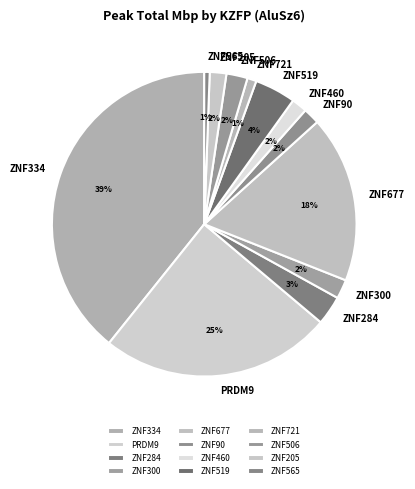

To the nearest percent, what is the difference between the ZNF284 and ZNF90 slice percentages?

1%